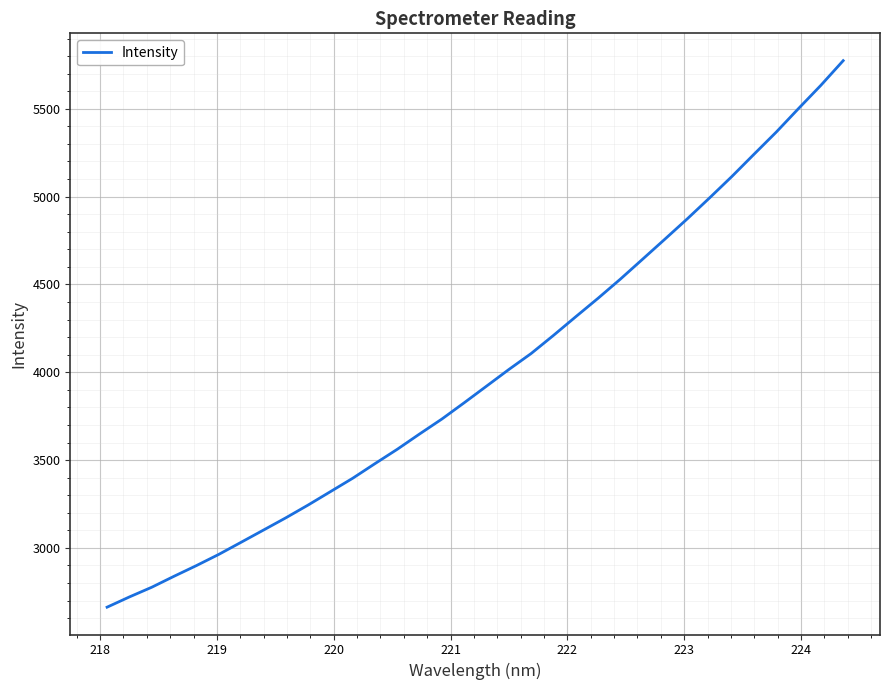

What is the difference between the maximum and minimum values?

3111.5